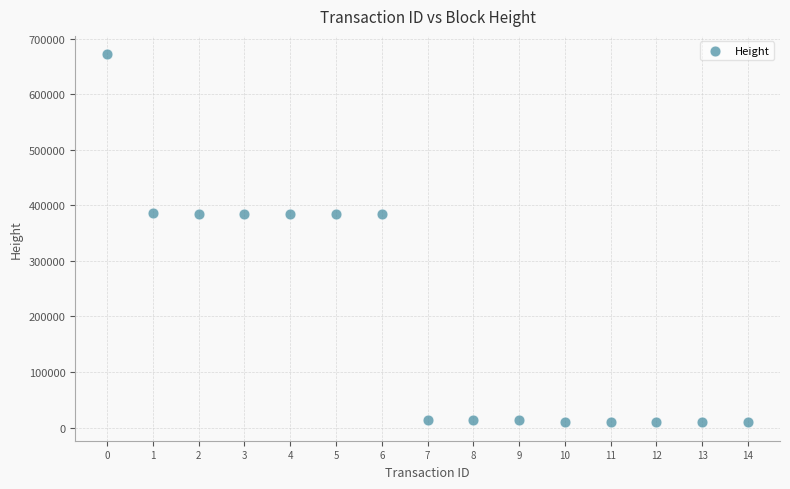

What is the range of Y values (max minus min)?

662455